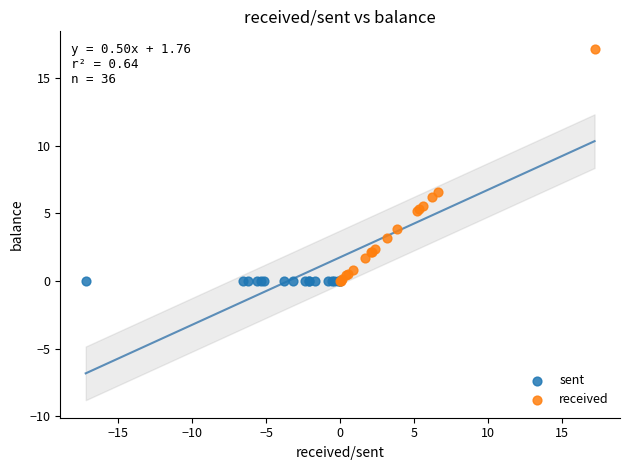

Which series contains the highest Y value?

received